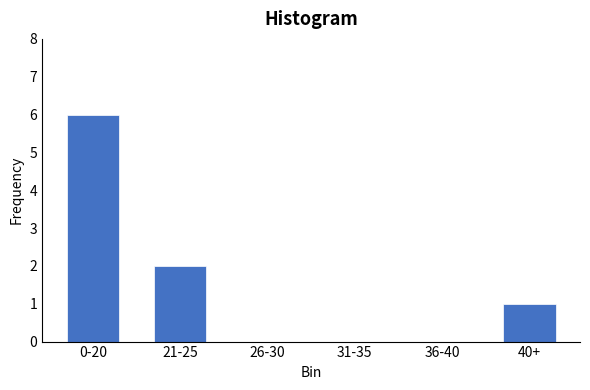

Reading left to right, list all the values displayed in this chart.

0-20=6	21-25=2	26-30=0	31-35=0	36-40=0	40+=1